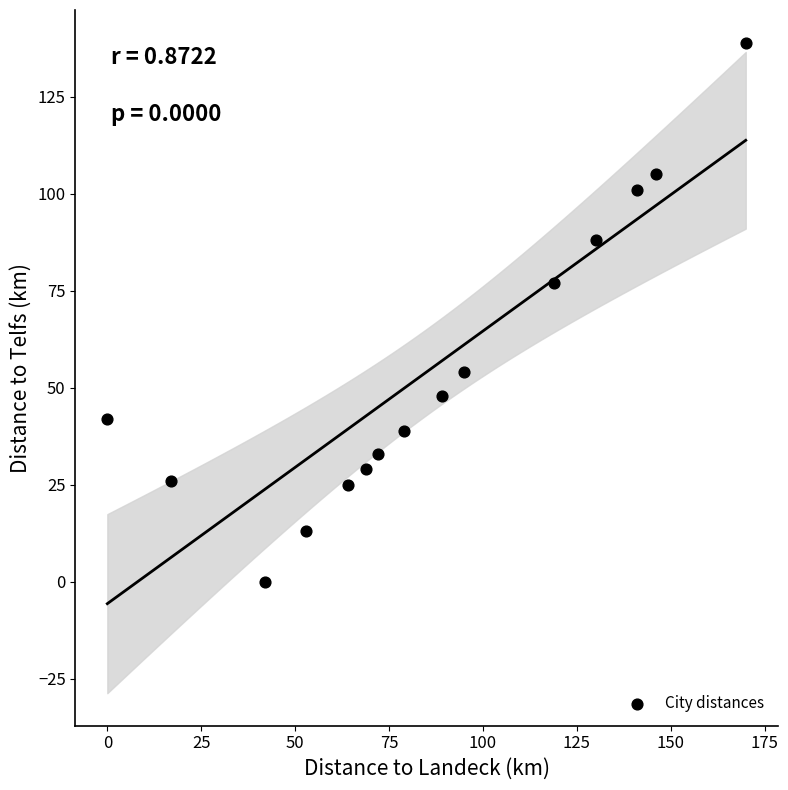

What is the range of X values (max minus min)?

170